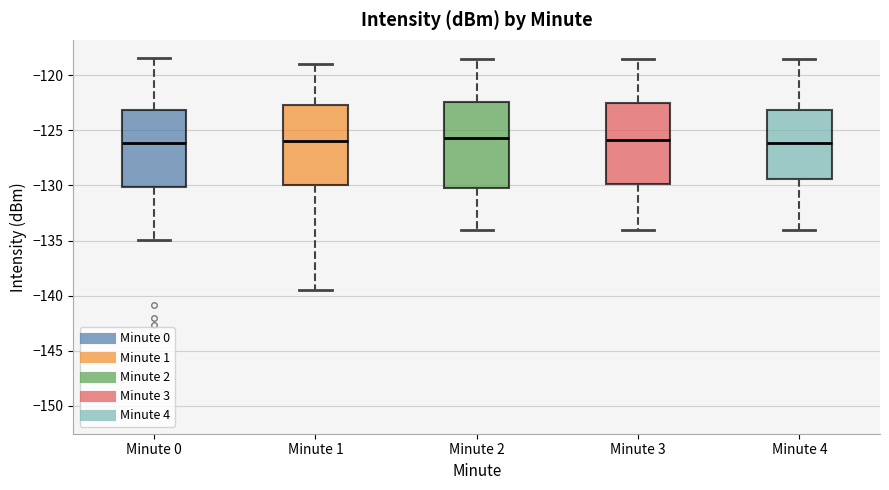

Where is the upper edge of the box for Minute 3 on the y-axis? The values are not printed on the chart, so give them approximately, as read against the axis.

-122.5